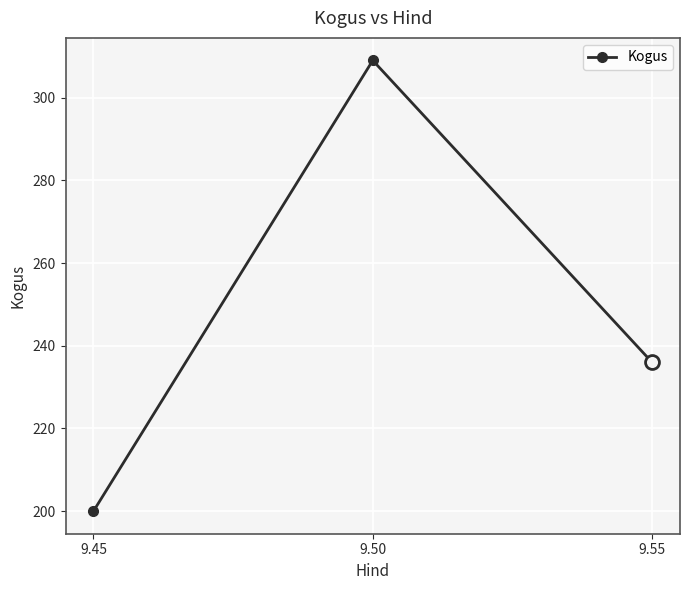

The value at 9.55 is 310. True or false?

False